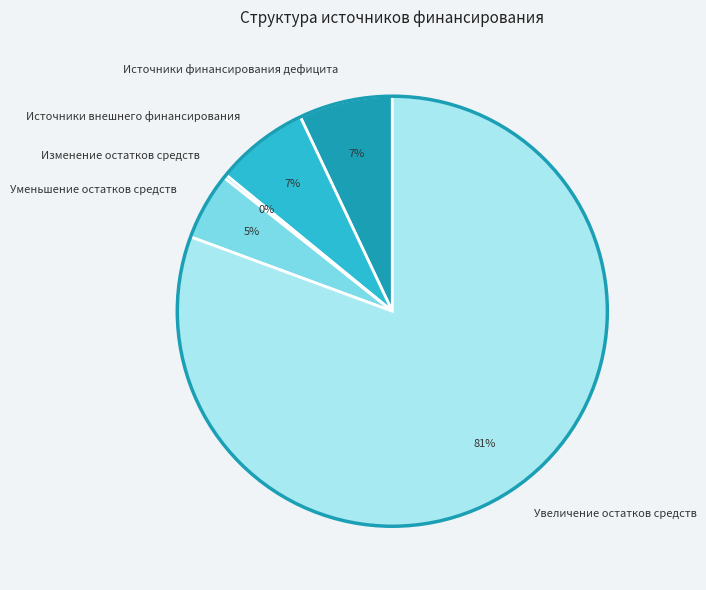

What is the largest slice in the pie chart?

Увеличение остатков средств